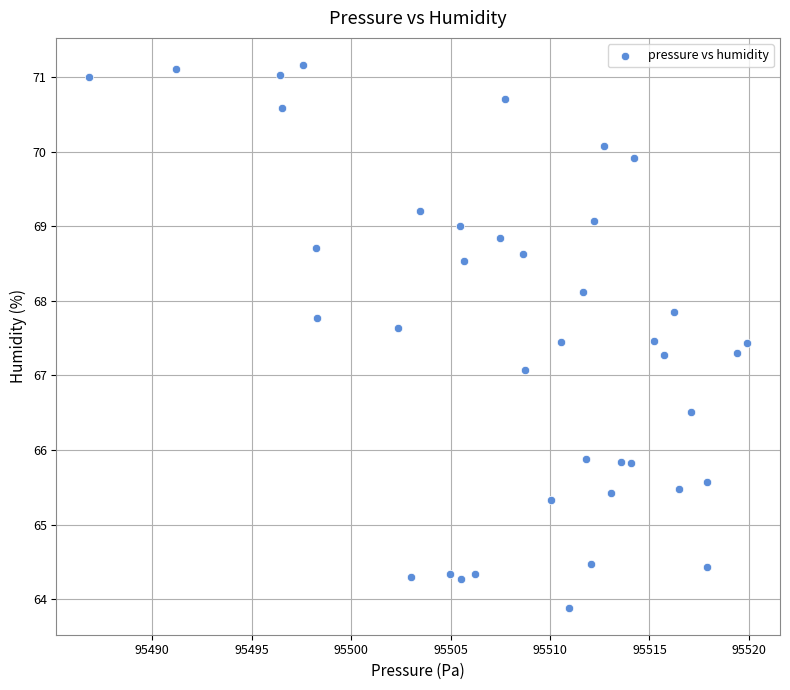

What Y value in the scatter plot is closest to 67?

67.1